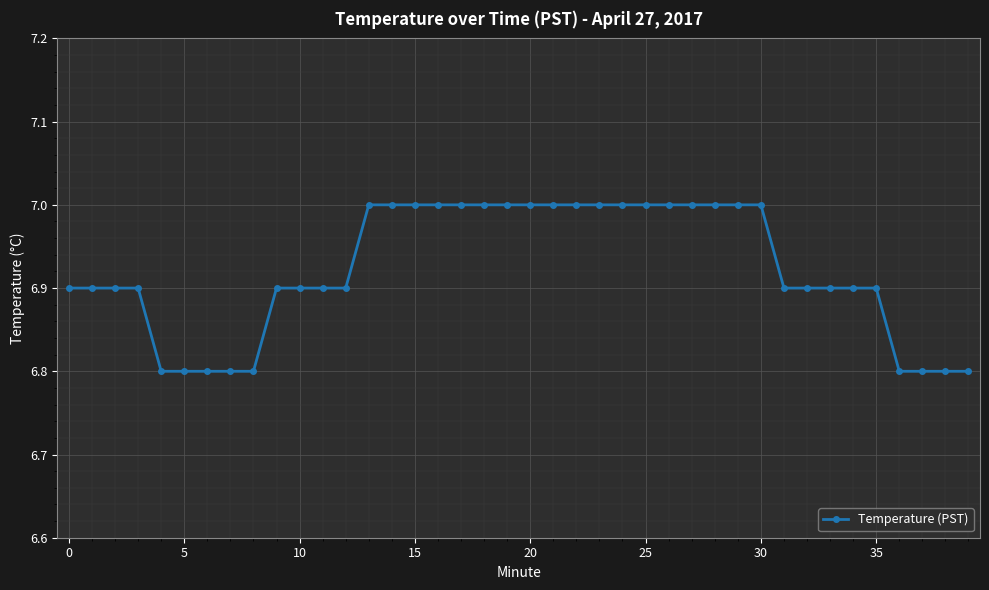

What is the average value?

6.9